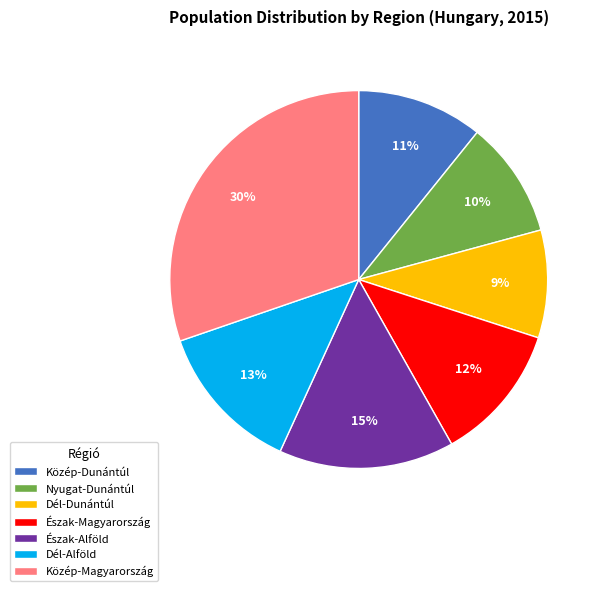

Which category has the smallest portion of the pie?

Dél-Dunántúl